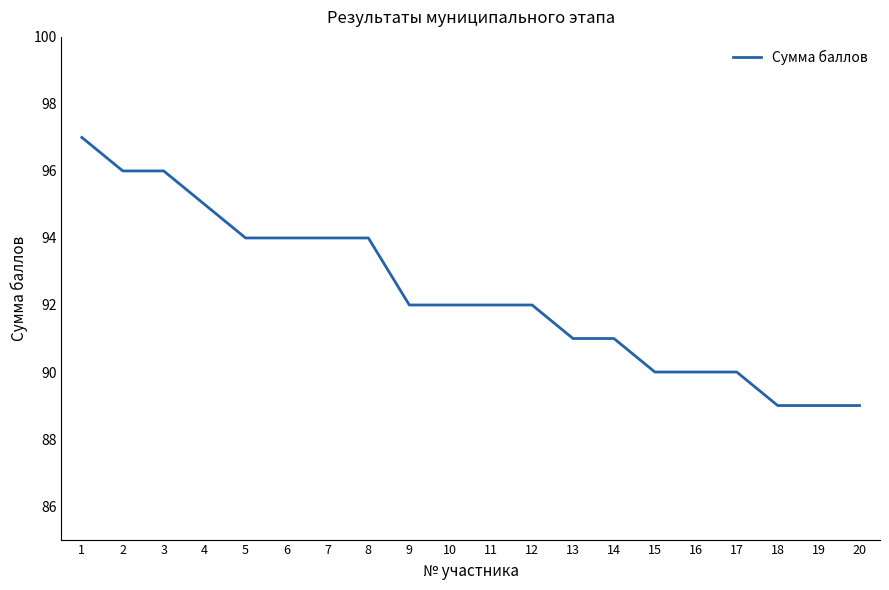

Is it true that the value at 6 is 94?

True